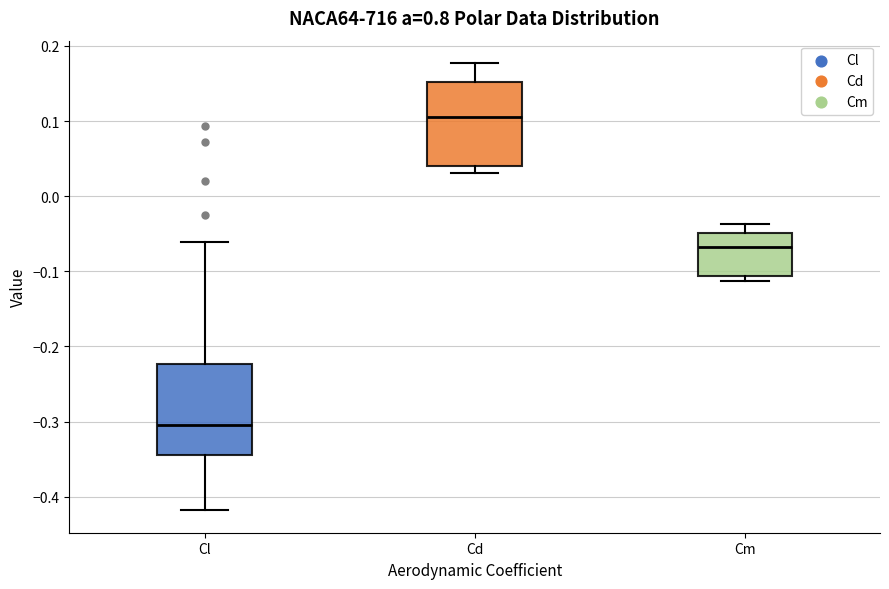

Where is the lower edge of the box for Cl on the y-axis? The values are not printed on the chart, so give them approximately, as read against the axis.

-0.34